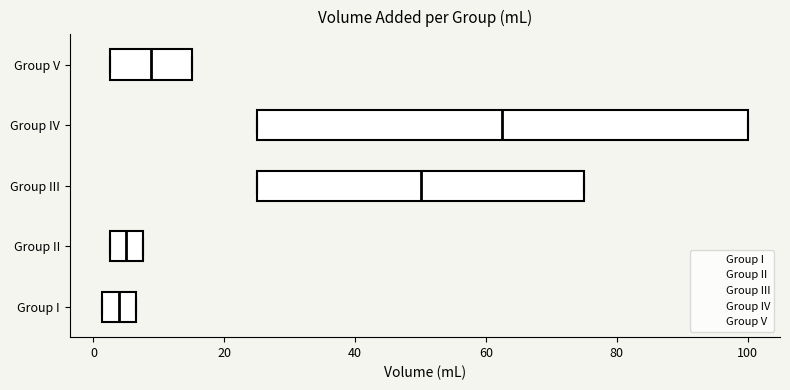

Comparing the boxes themselves (not the whiskers), which one is the widest?

Group IV